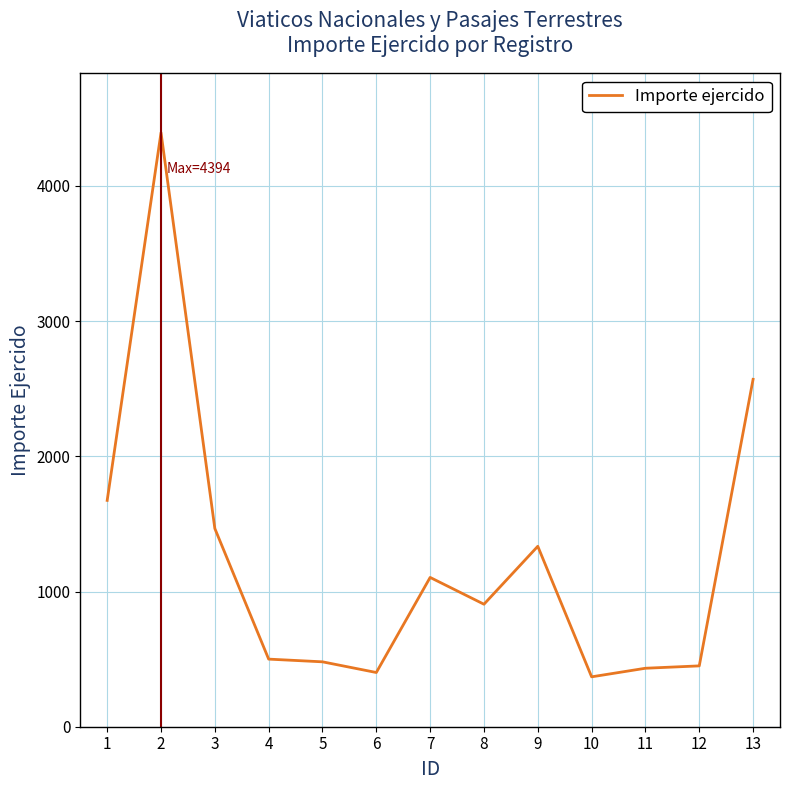

The value at 12 is 764.6. True or false?

False